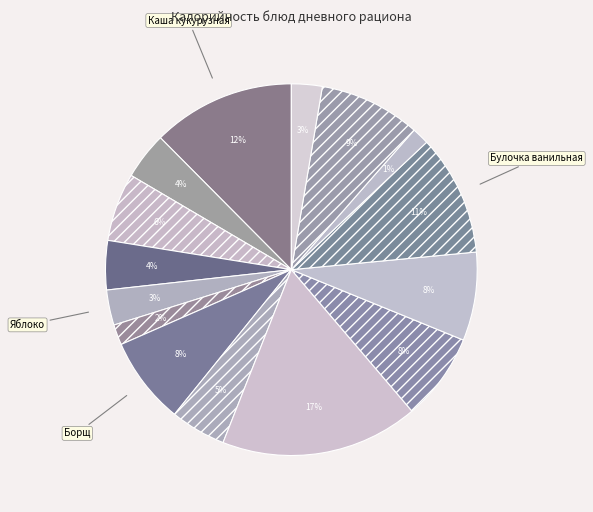

Count the number of slices in the pie.

15